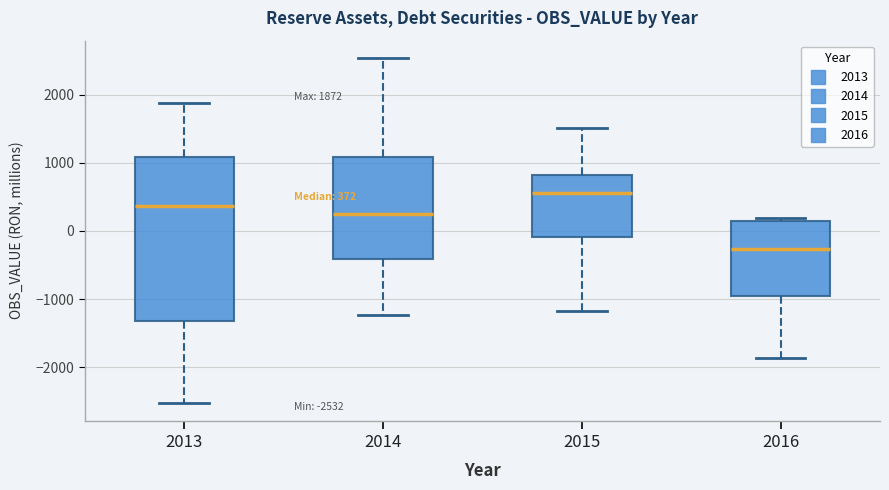

Comparing the boxes themselves (not the whiskers), which one is the tallest?

2013